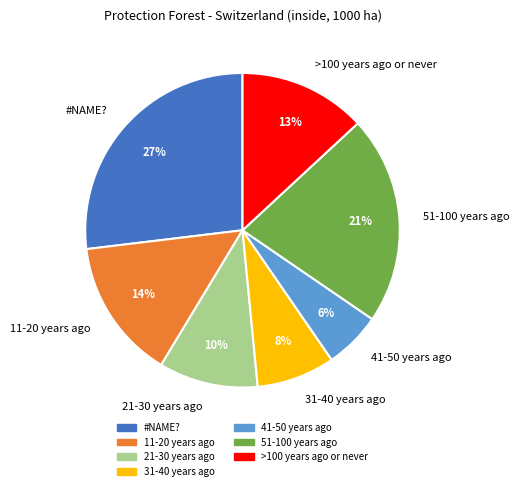

The 51-100 years ago slice represents 31% of the pie. True or false?

False